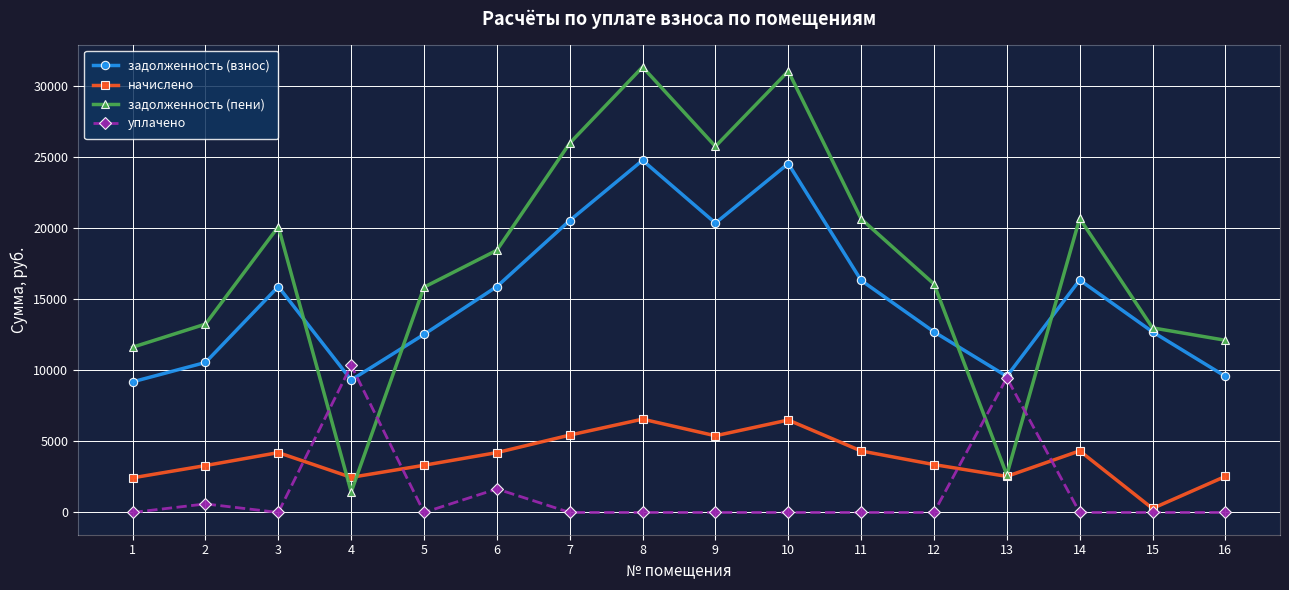

Is it true that уплачено equals 0.0 at 10?

True